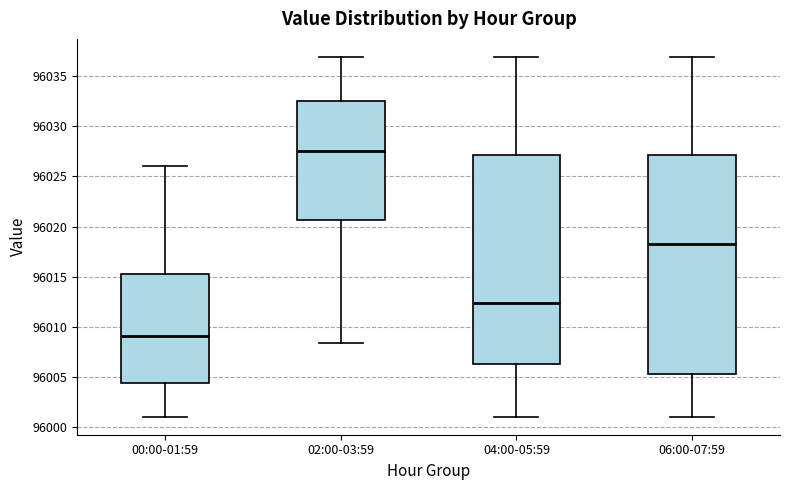

Reading left to right, transcribe this box plot: for each box, give where its median line is, the range the box spans, and where its two whiskers end, as read against the y-axis. The values are not printed on the chart, so give them approximately, as read against the axis.

00:00-01:59: median 96009.0, box 96004.5 to 96015.5, whiskers 96001.0 to 96026.0
02:00-03:59: median 96027.5, box 96020.5 to 96032.5, whiskers 96008.5 to 96037.0
04:00-05:59: median 96012.5, box 96006.5 to 96027.0, whiskers 96001.0 to 96037.0
06:00-07:59: median 96018.0, box 96005.5 to 96027.0, whiskers 96001.0 to 96037.0